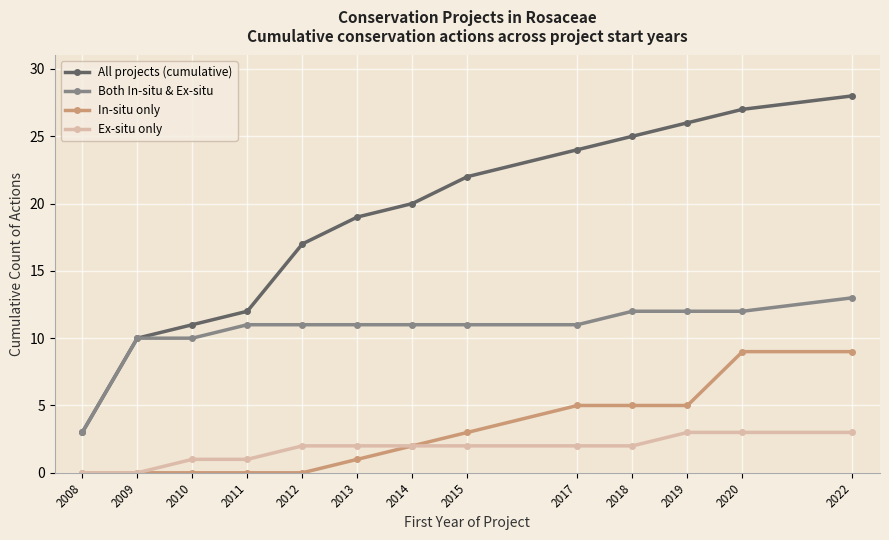

True or false: Ex-situ only and Both In-situ & Ex-situ cross at least once.

False